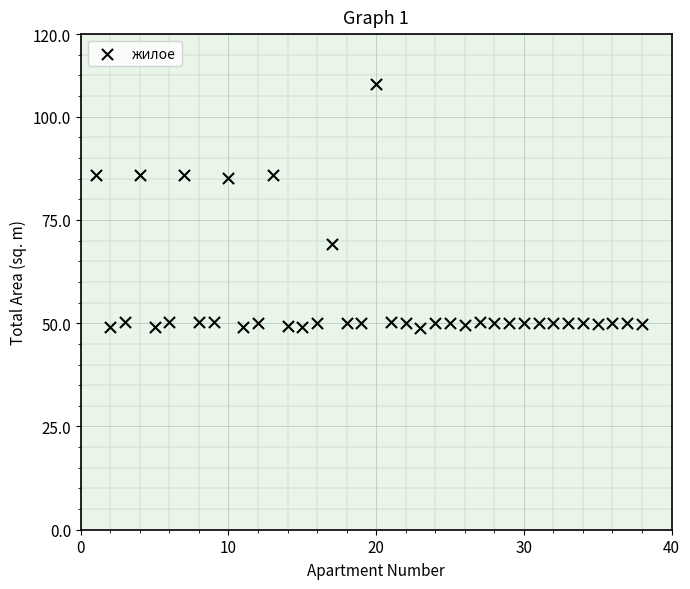

What is the range of Y values (max minus min)?

59.2